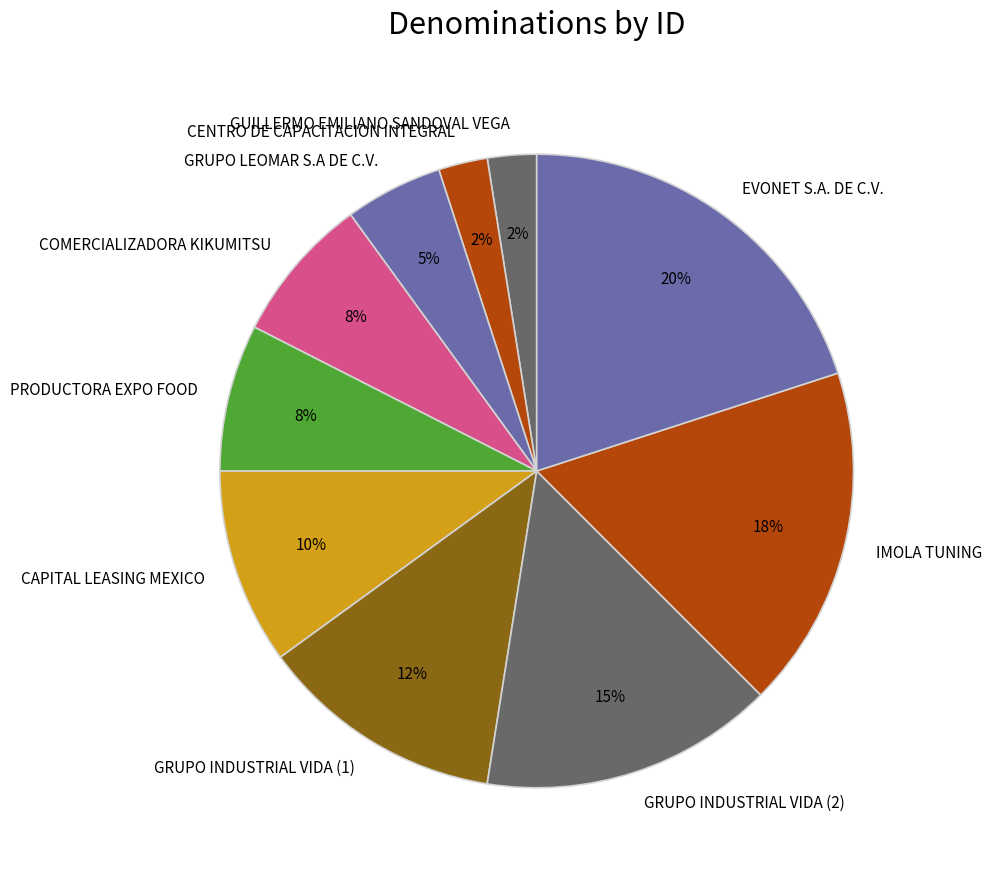

Combined, do GRUPO INDUSTRIAL VIDA (2) and COMERCIALIZADORA KIKUMITSU account for over 50%?

No